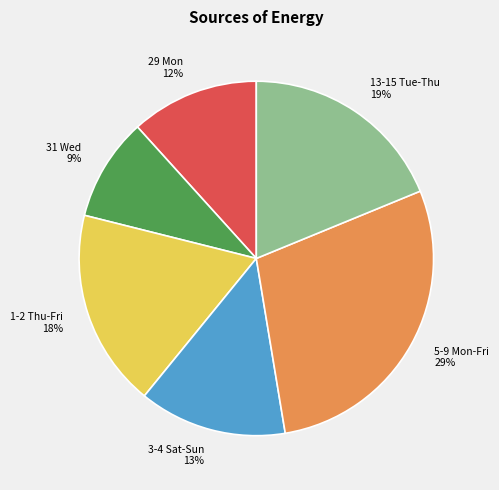

What is the largest slice in the pie chart?

5-9 Mon-Fri 29%